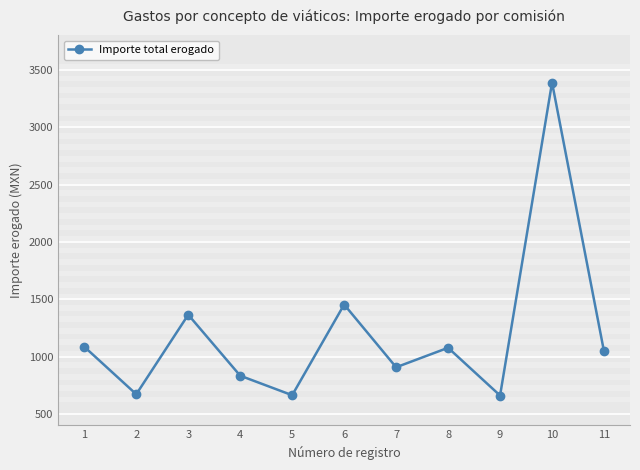

How many data points does each series have?

11